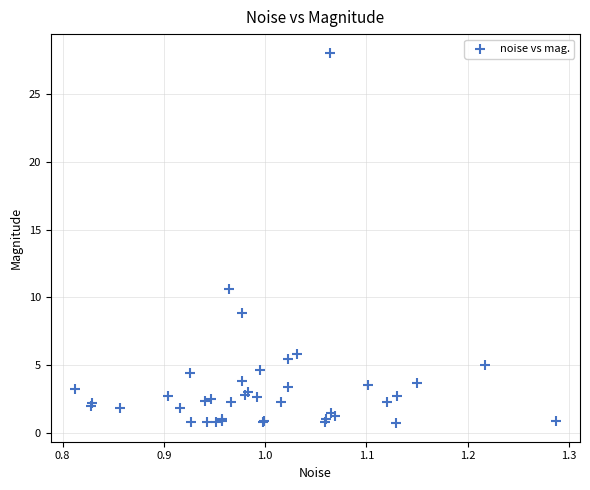

What Y value in the scatter plot is closest to 14?

10.7